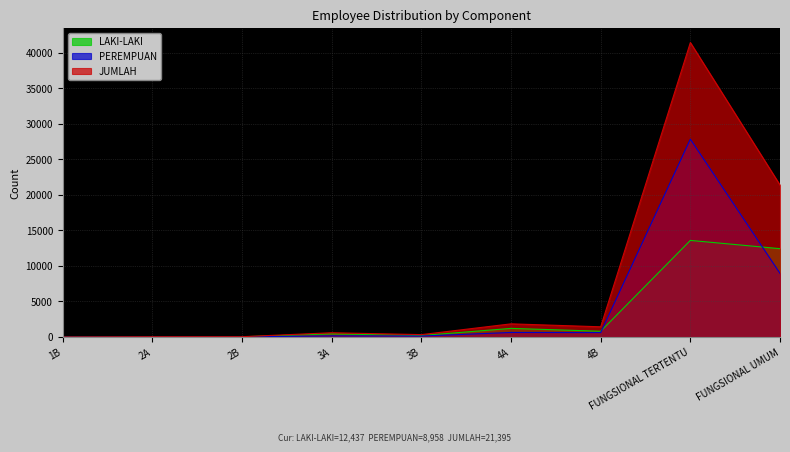

Rank the categories by PEREMPUAN value from highest to lowest.

FUNGSIONAL TERTENTU, FUNGSIONAL UMUM, 4A, 4B, 3A, 3B, 2B, 2A, 1B